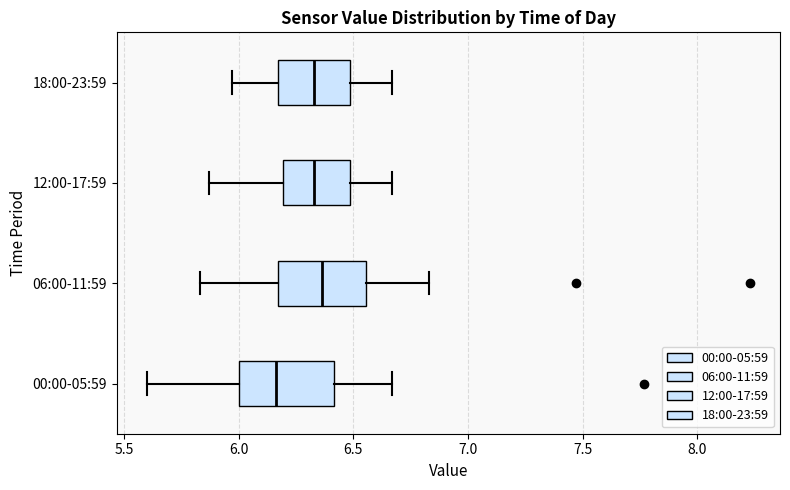

Reading bottom to top, transcribe this box plot: for each box, give where its median line is, the range the box spans, and where its two whiskers end, as read against the x-axis. The values are not printed on the chart, so give them approximately, as read against the axis.

00:00-05:59: median 6.15, box 6.00 to 6.40, whiskers 5.60 to 6.65
06:00-11:59: median 6.35, box 6.15 to 6.55, whiskers 5.85 to 6.85
12:00-17:59: median 6.35, box 6.20 to 6.50, whiskers 5.85 to 6.65
18:00-23:59: median 6.35, box 6.15 to 6.50, whiskers 5.95 to 6.65